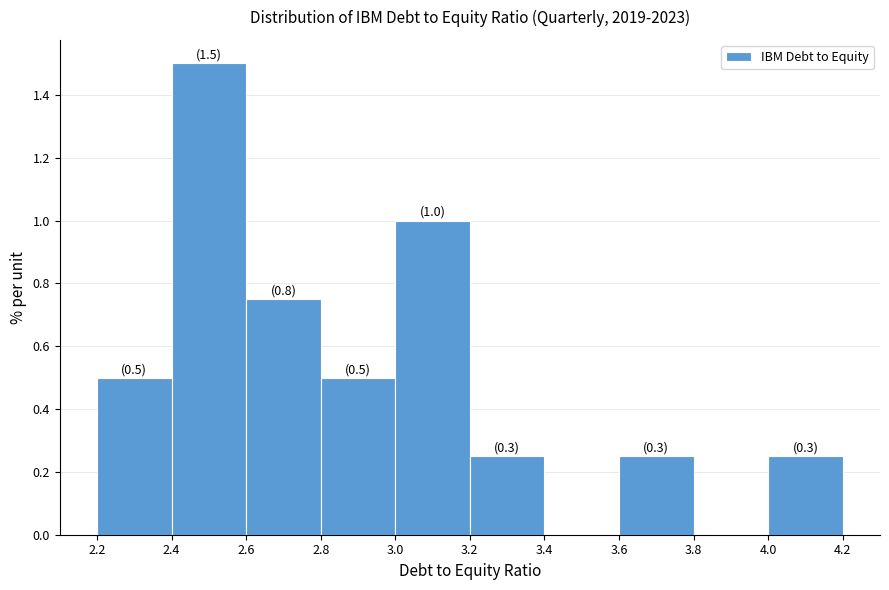

Over which range of the x-axis is the bar tallest?

2.4 to 2.6